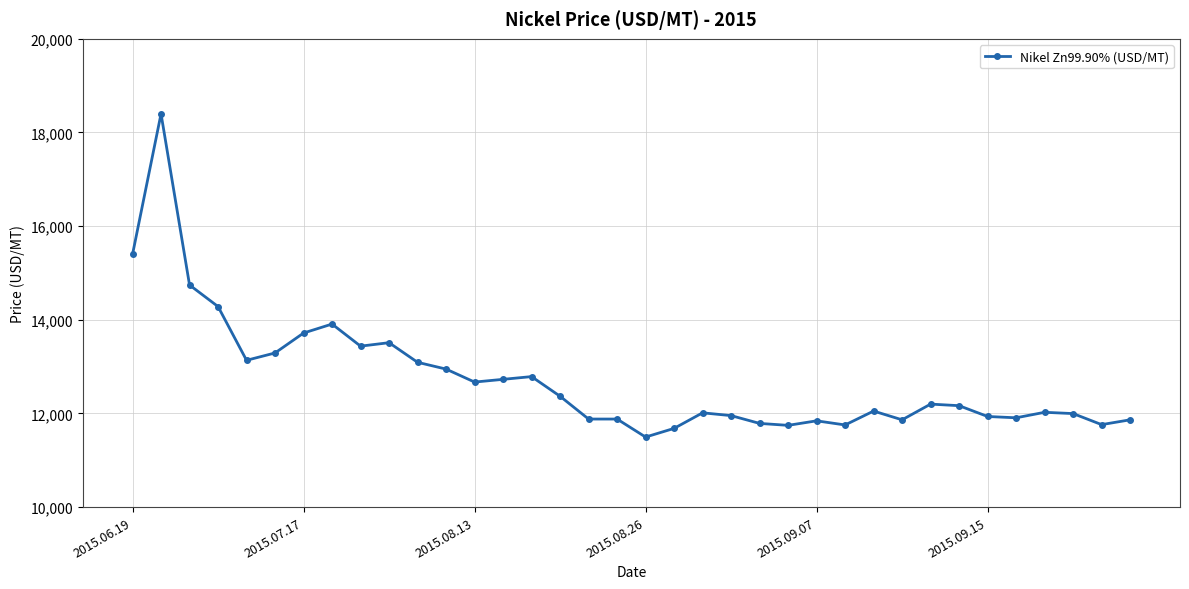

What is the difference between the maximum and minimum values?

6903.2